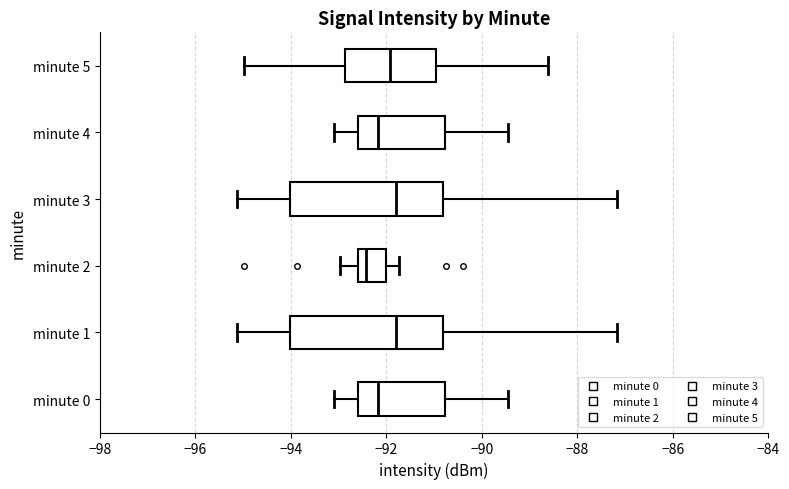

Reading bottom to top, read every box against the x-axis: the position of its median line, the range the box covers, and the ends of its whiskers. The values are not printed on the chart, so give them approximately, as read against the axis.

minute 0: median -92.2, box -92.6 to -90.8, whiskers -93.0 to -89.4
minute 1: median -91.8, box -94.0 to -90.8, whiskers -95.2 to -87.2
minute 2: median -92.4, box -92.6 to -92.0, whiskers -93.0 to -91.8
minute 3: median -91.8, box -94.0 to -90.8, whiskers -95.2 to -87.2
minute 4: median -92.2, box -92.6 to -90.8, whiskers -93.0 to -89.4
minute 5: median -92.0, box -92.8 to -91.0, whiskers -95.0 to -88.6